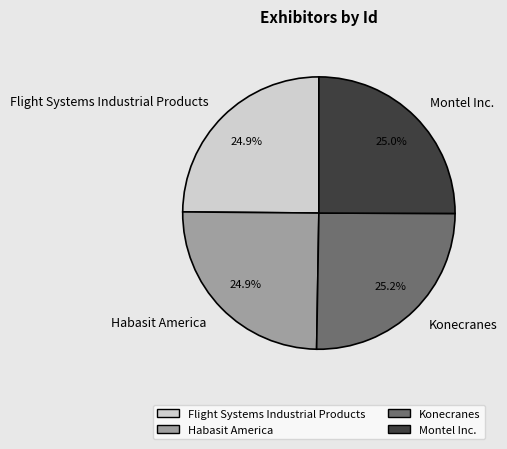

To the nearest percent, what is the average slice percentage?

25%